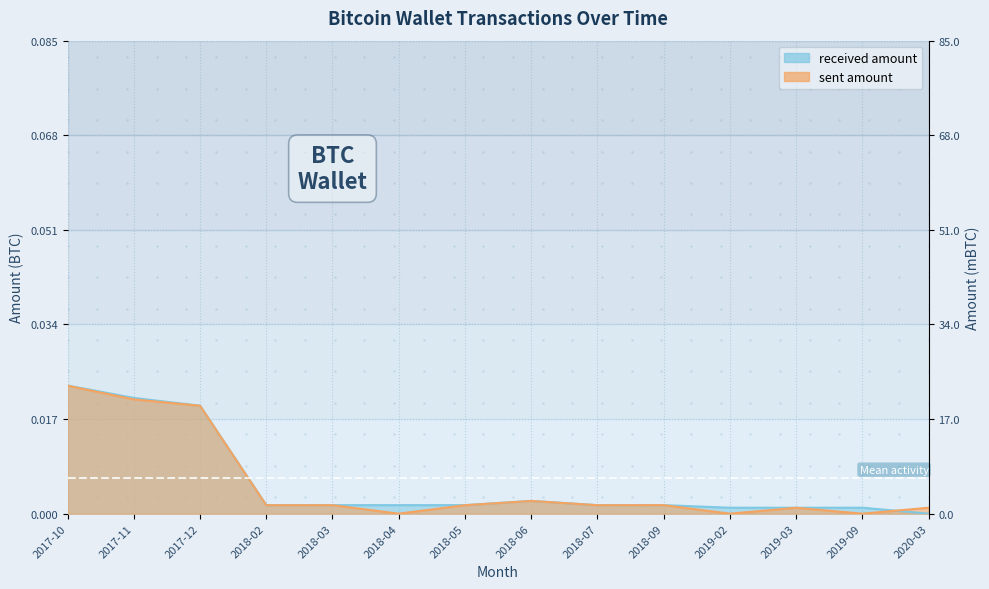

Which has a higher value, 2019-03 or 2019-02?

2019-03